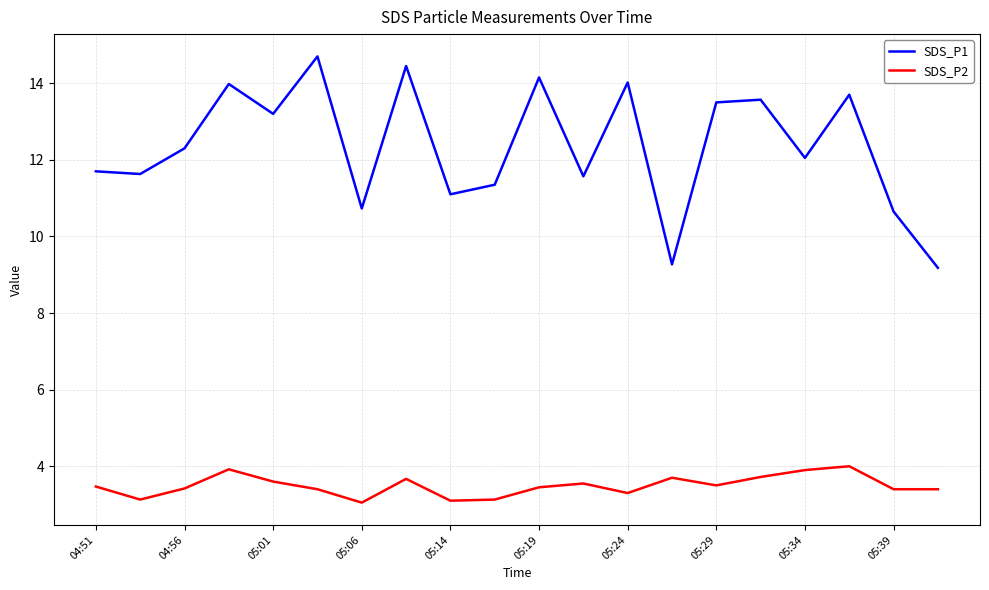

What are all the series names shown in the legend?

SDS_P1, SDS_P2